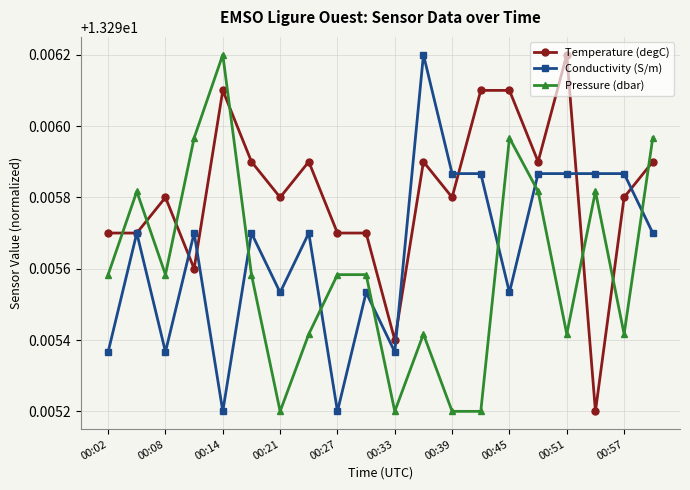

How many lines are shown in the chart?

3